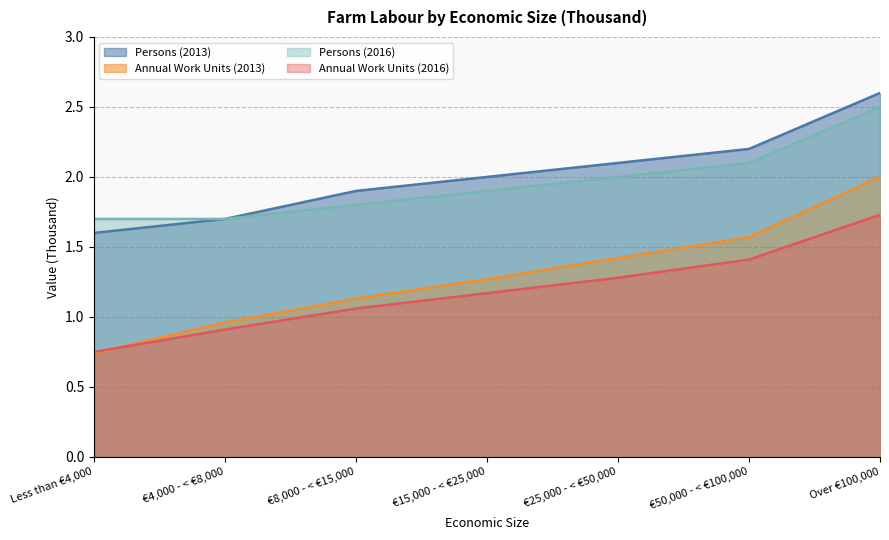

True or false: Persons (2013) and Annual Work Units (2013) intersect in this chart.

False